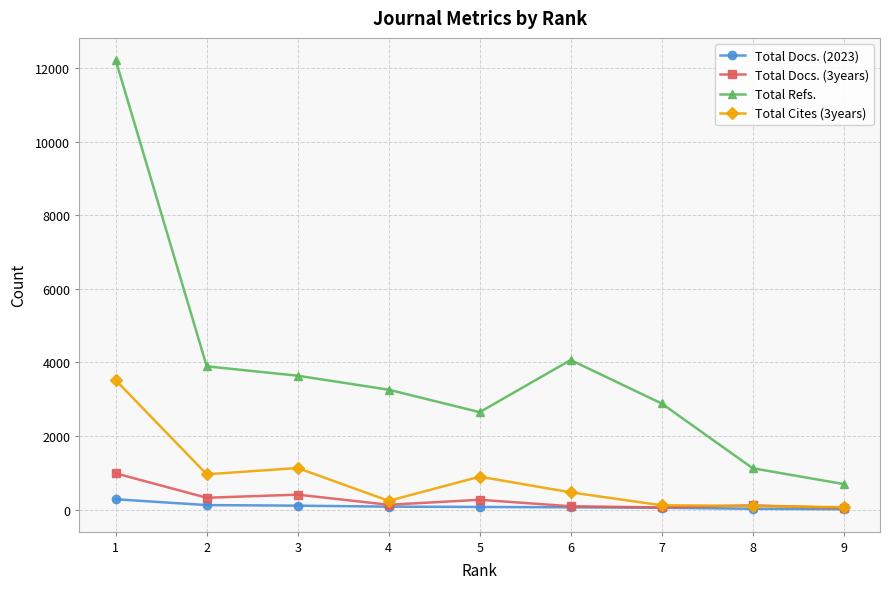

At which label does Total Refs. reach its minimum?

9